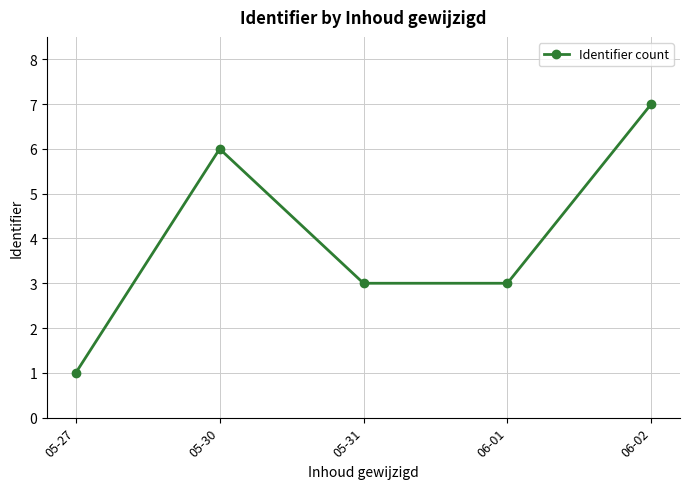

What is the approximate value at 05-30?

6